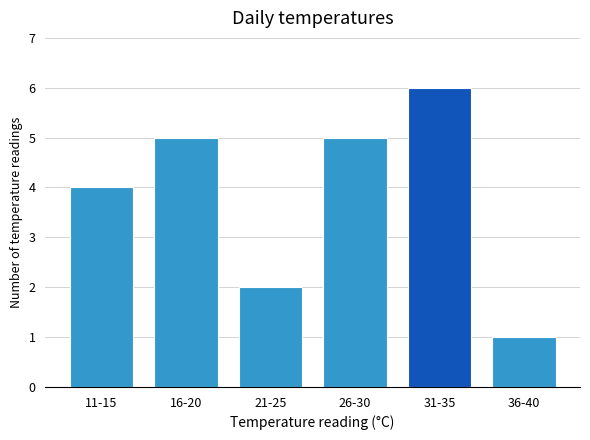

Reading left to right, list all the values displayed in this chart.

11-15=4	16-20=5	21-25=2	26-30=5	31-35=6	36-40=1